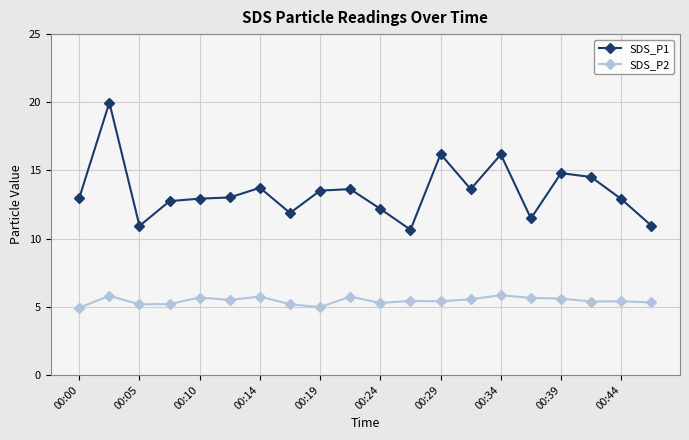

List the series in order of their peak value, lowest first.

SDS_P2, SDS_P1